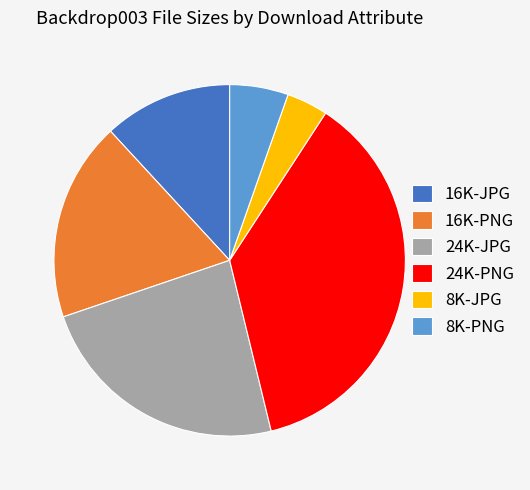

The 16K-JPG slice represents 12% of the pie. True or false?

True